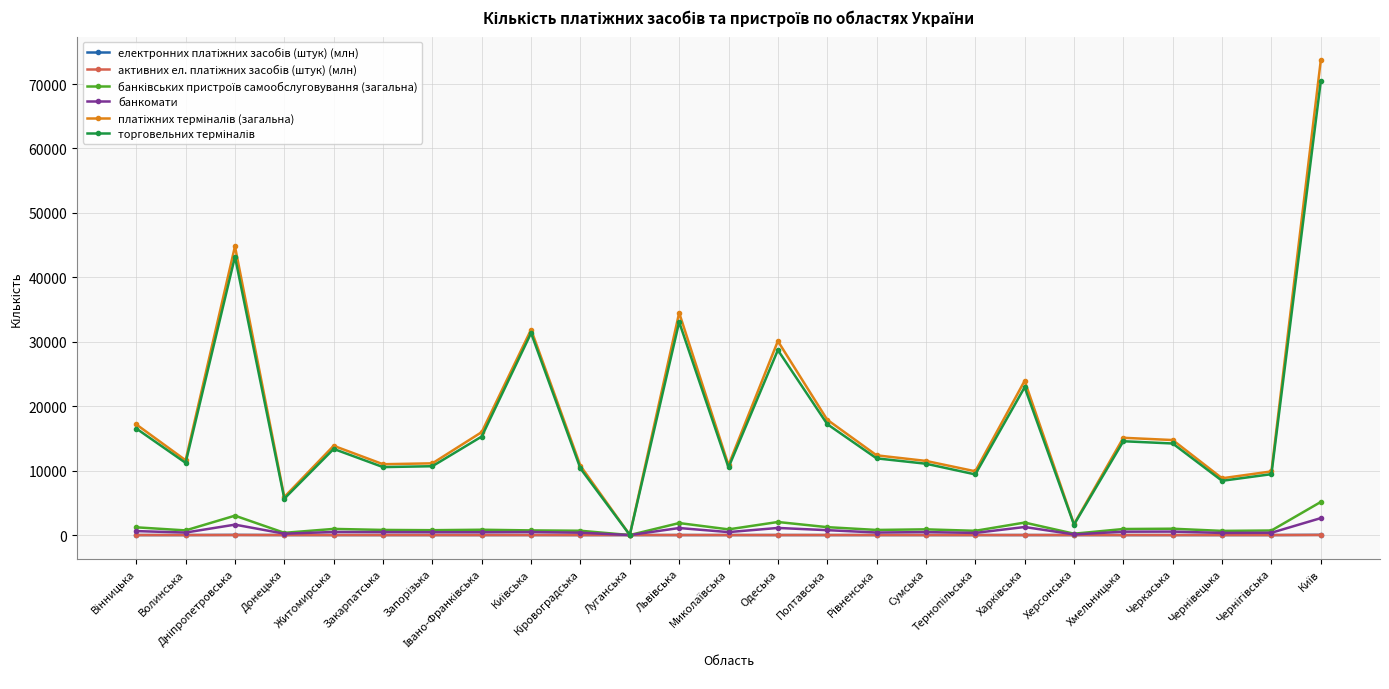

Which category has the highest value across all series?

Київ